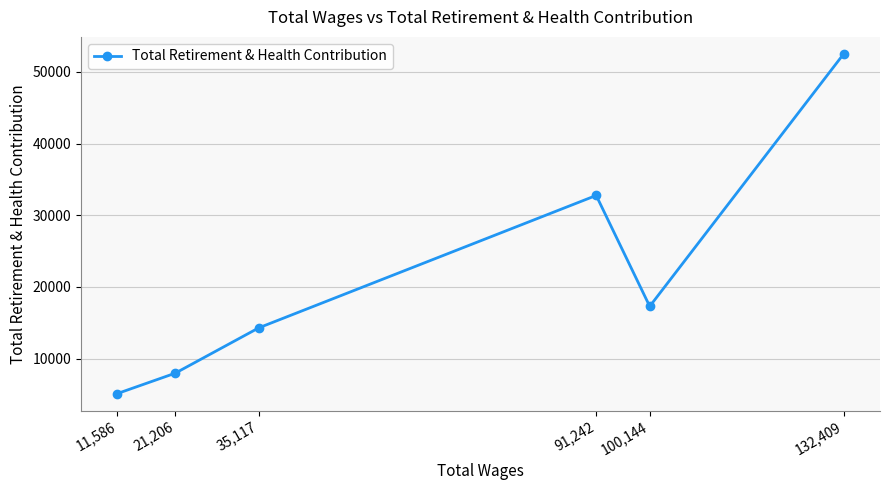

What is the value of the 6th point from the left?

52527